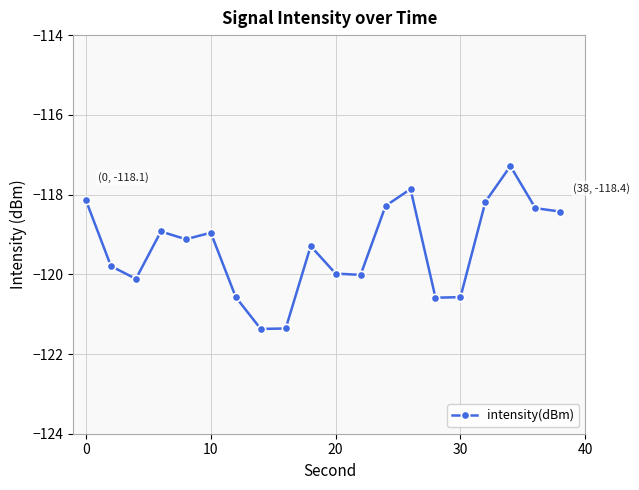

True or false: the data has more than 1 interior local peaks.

True